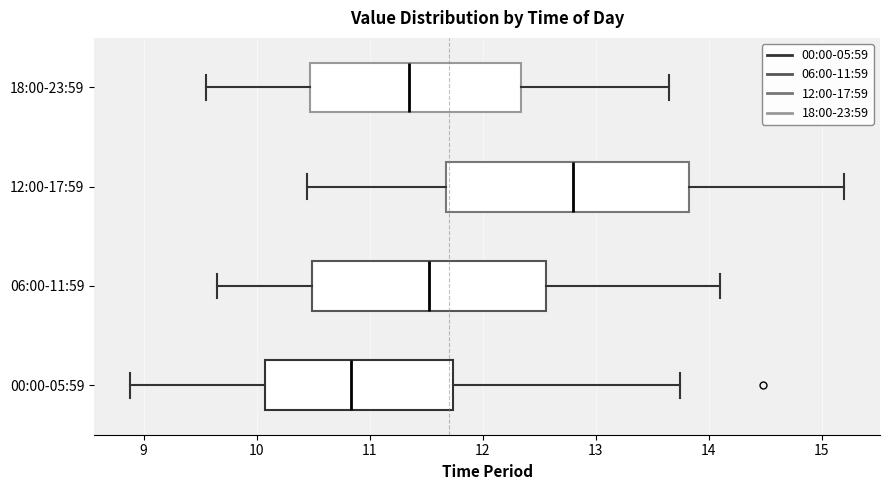

Reading bottom to top, read every box against the x-axis: the position of its median line, the range the box covers, and the ends of its whiskers. The values are not printed on the chart, so give them approximately, as read against the axis.

00:00-05:59: median 10.8, box 10.1 to 11.7, whiskers 8.9 to 13.8
06:00-11:59: median 11.5, box 10.5 to 12.6, whiskers 9.7 to 14.1
12:00-17:59: median 12.8, box 11.7 to 13.8, whiskers 10.5 to 15.2
18:00-23:59: median 11.4, box 10.5 to 12.3, whiskers 9.6 to 13.7